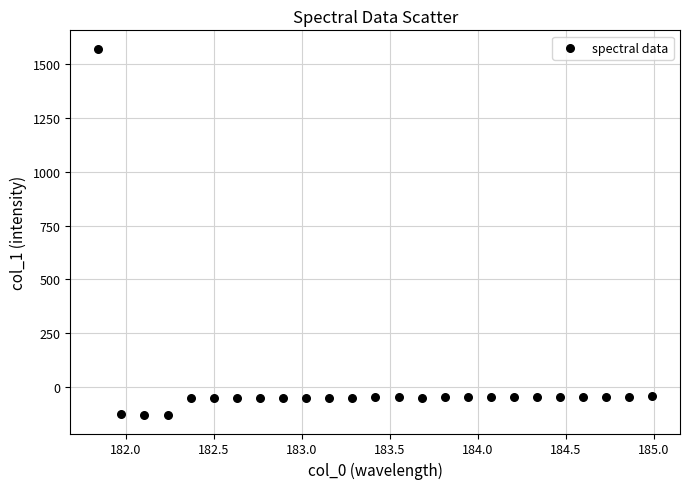

What is the range of X values (max minus min)?

3.1